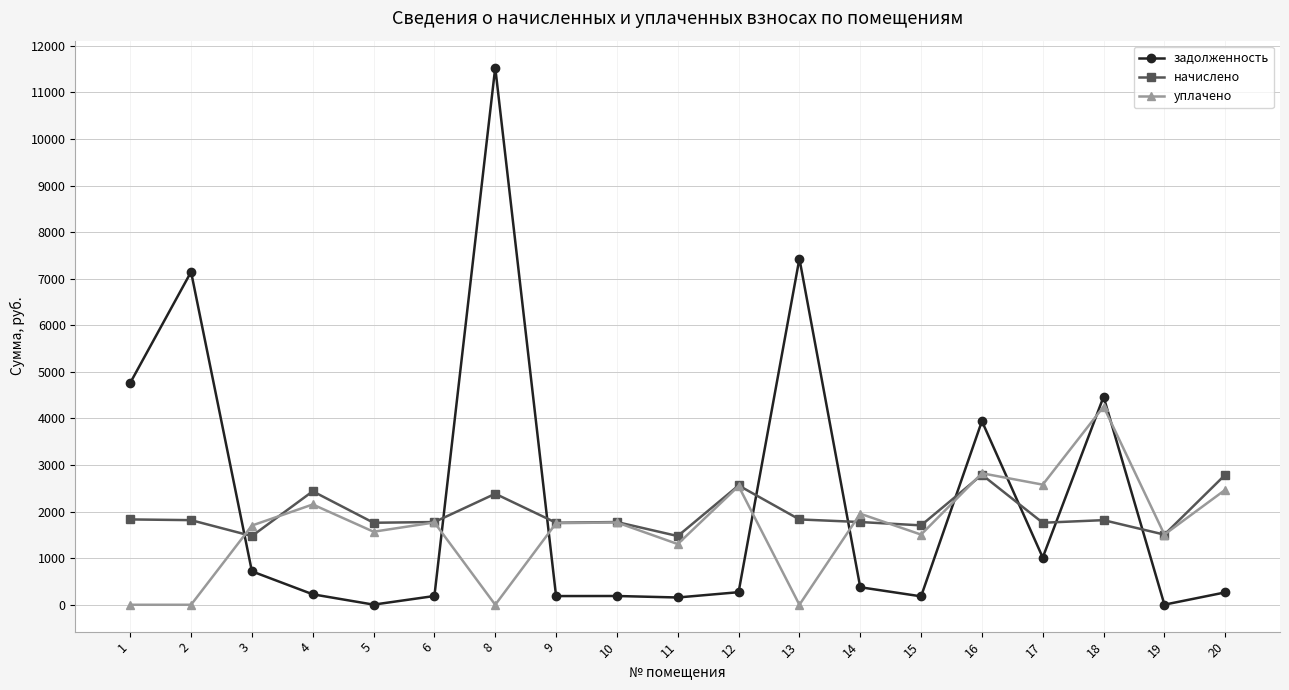

Which series has the largest range (max minus min)?

задолженность